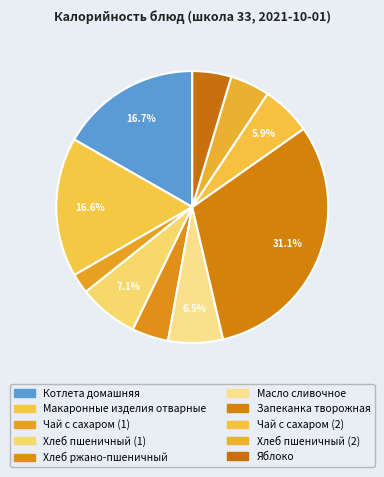

How many segments does this pie chart have?

10